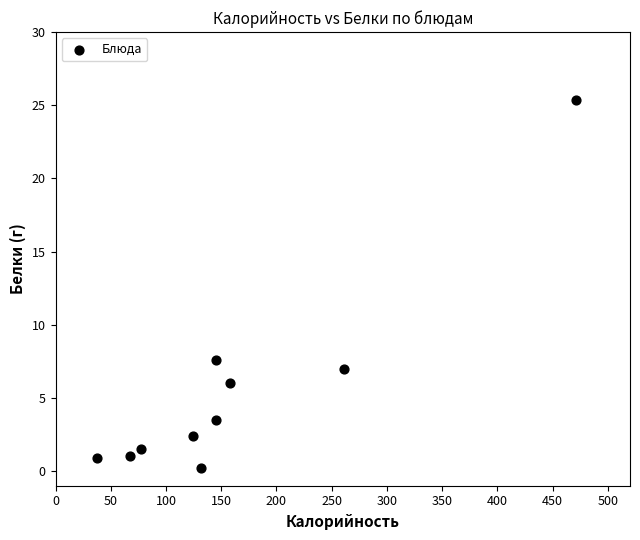

What Y value in the scatter plot is closest to 12?

7.6